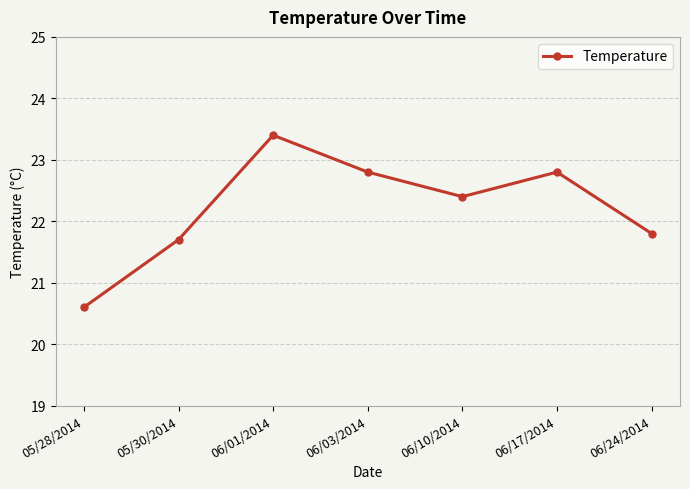

What is the maximum value shown in the chart?

23.4